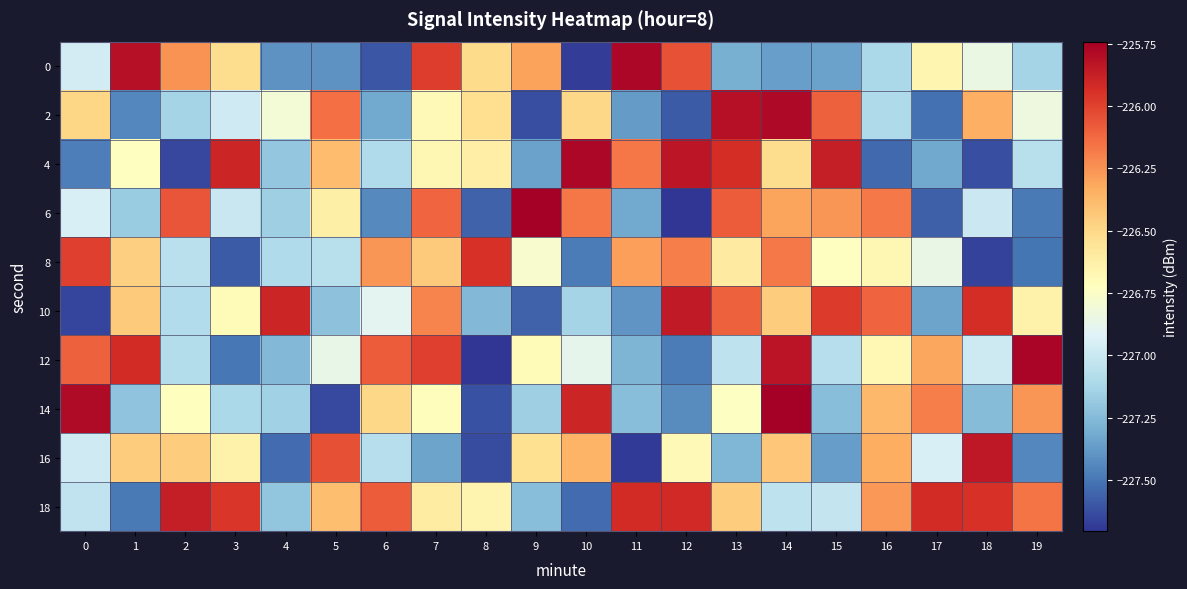

Reading left to right, what are all the values shown in this chart?

0: 0=-227.0	1=-225.8	2=-226.3	3=-226.5	4=-227.4	5=-227.4	6=-227.6	7=-226.0	8=-226.5	9=-226.3	10=-227.7	11=-225.8	12=-226.1	13=-227.3	14=-227.4	15=-227.3	16=-227.1	17=-226.7	18=-226.9	19=-227.1
2: 0=-226.5	1=-227.4	2=-227.1	3=-227.0	4=-226.8	5=-226.1	6=-227.3	7=-226.7	8=-226.5	9=-227.6	10=-226.5	11=-227.4	12=-227.6	13=-225.8	14=-225.8	15=-226.1	16=-227.1	17=-227.5	18=-226.3	19=-226.8
4: 0=-227.5	1=-226.7	2=-227.6	3=-225.9	4=-227.2	5=-226.4	6=-227.1	7=-226.7	8=-226.6	9=-227.3	10=-225.8	11=-226.2	12=-225.8	13=-225.9	14=-226.5	15=-225.9	16=-227.5	17=-227.3	18=-227.6	19=-227.1
6: 0=-226.9	1=-227.2	2=-226.1	3=-227.0	4=-227.2	5=-226.6	6=-227.4	7=-226.1	8=-227.6	9=-225.7	10=-226.2	11=-227.3	12=-227.7	13=-226.1	14=-226.3	15=-226.3	16=-226.2	17=-227.6	18=-227.0	19=-227.5
8: 0=-226.0	1=-226.5	2=-227.1	3=-227.6	4=-227.1	5=-227.1	6=-226.3	7=-226.4	8=-225.9	9=-226.8	10=-227.5	11=-226.3	12=-226.2	13=-226.6	14=-226.2	15=-226.7	16=-226.7	17=-226.9	18=-227.7	19=-227.5
10: 0=-227.7	1=-226.4	2=-227.1	3=-226.7	4=-225.9	5=-227.2	6=-226.9	7=-226.2	8=-227.3	9=-227.6	10=-227.1	11=-227.4	12=-225.9	13=-226.1	14=-226.4	15=-226.0	16=-226.1	17=-227.3	18=-225.9	19=-226.6
12: 0=-226.1	1=-225.9	2=-227.1	3=-227.5	4=-227.3	5=-226.9	6=-226.1	7=-226.0	8=-227.7	9=-226.7	10=-226.9	11=-227.3	12=-227.5	13=-227.0	14=-225.8	15=-227.1	16=-226.7	17=-226.3	18=-227.0	19=-225.8
14: 0=-225.8	1=-227.2	2=-226.7	3=-227.1	4=-227.1	5=-227.6	6=-226.5	7=-226.7	8=-227.6	9=-227.2	10=-225.9	11=-227.2	12=-227.4	13=-226.7	14=-225.7	15=-227.2	16=-226.4	17=-226.2	18=-227.2	19=-226.3
16: 0=-227.0	1=-226.5	2=-226.4	3=-226.6	4=-227.5	5=-226.0	6=-227.1	7=-227.3	8=-227.6	9=-226.5	10=-226.4	11=-227.7	12=-226.7	13=-227.3	14=-226.4	15=-227.4	16=-226.3	17=-226.9	18=-225.8	19=-227.4
18: 0=-227.0	1=-227.5	2=-225.9	3=-226.0	4=-227.2	5=-226.4	6=-226.1	7=-226.6	8=-226.7	9=-227.2	10=-227.5	11=-225.9	12=-225.9	13=-226.4	14=-227.0	15=-227.0	16=-226.3	17=-225.9	18=-225.9	19=-226.2